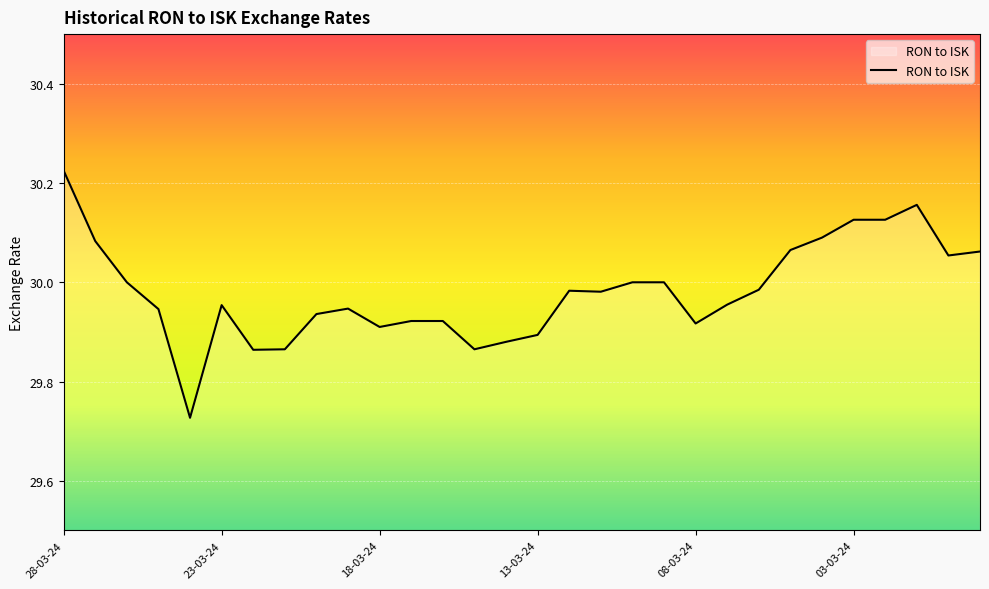

What is the difference between the maximum and minimum values?

0.5